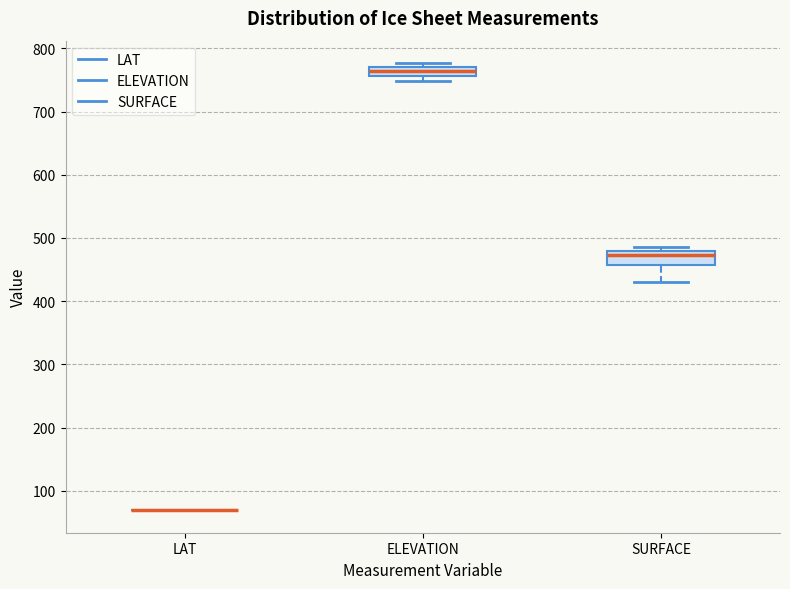

Where is the upper edge of the box for ELEVATION on the y-axis? The values are not printed on the chart, so give them approximately, as read against the axis.

770